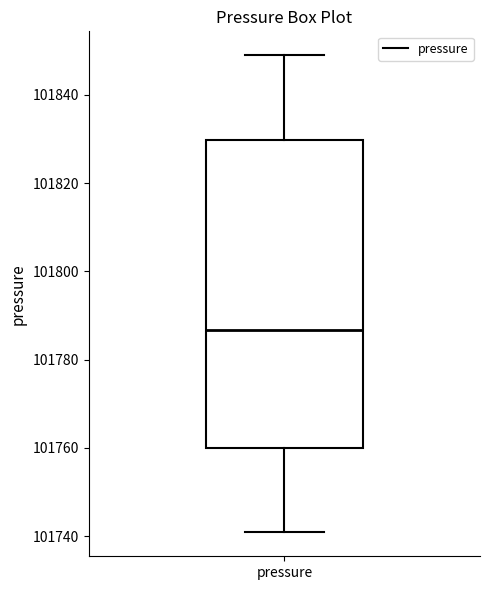

Read this box plot against the y-axis: the position of the median line, the range covered by the box, and the ends of both whiskers. The values are not printed on the chart, so give them approximately, as read against the axis.

median 101786, box 101760 to 101830, whiskers 101740 to 101848